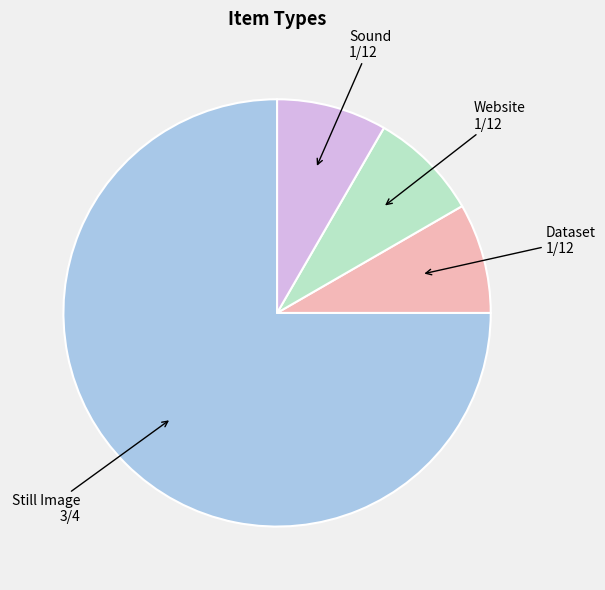

Is the sum of Sound and Dataset greater than half?

No